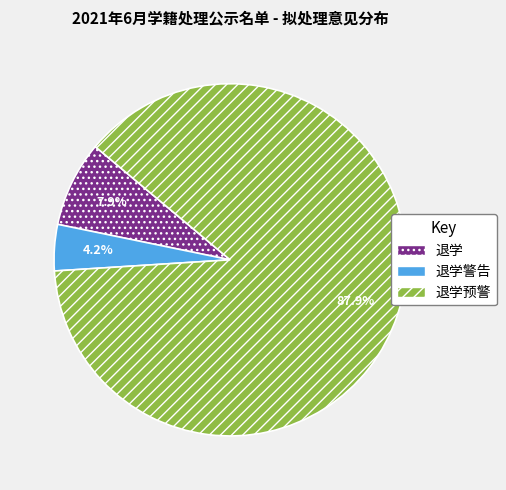

Is there a majority slice in this chart?

Yes